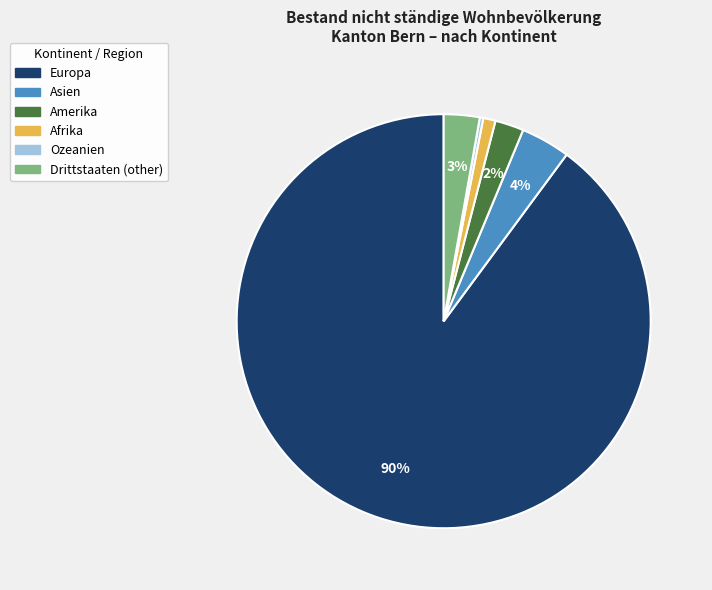

The Europa slice represents 77% of the pie. True or false?

False